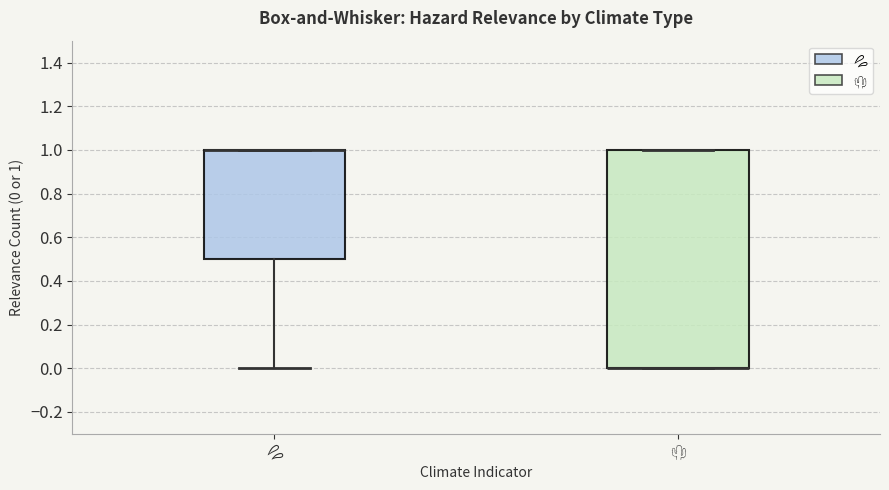

Where is the upper edge of the box for 💦 on the y-axis? The values are not printed on the chart, so give them approximately, as read against the axis.

1.0